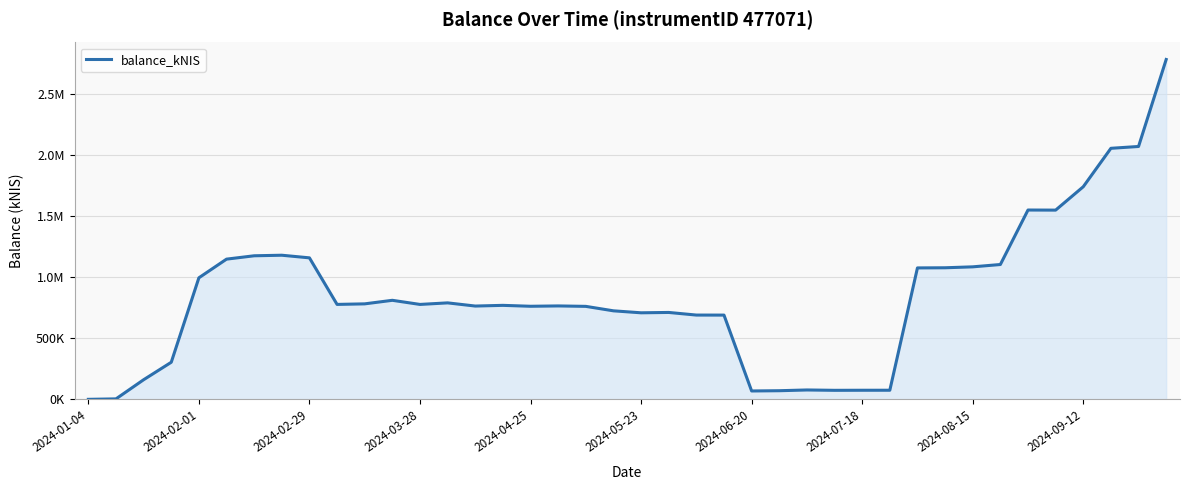

Does the chart have visible grid lines?

Yes